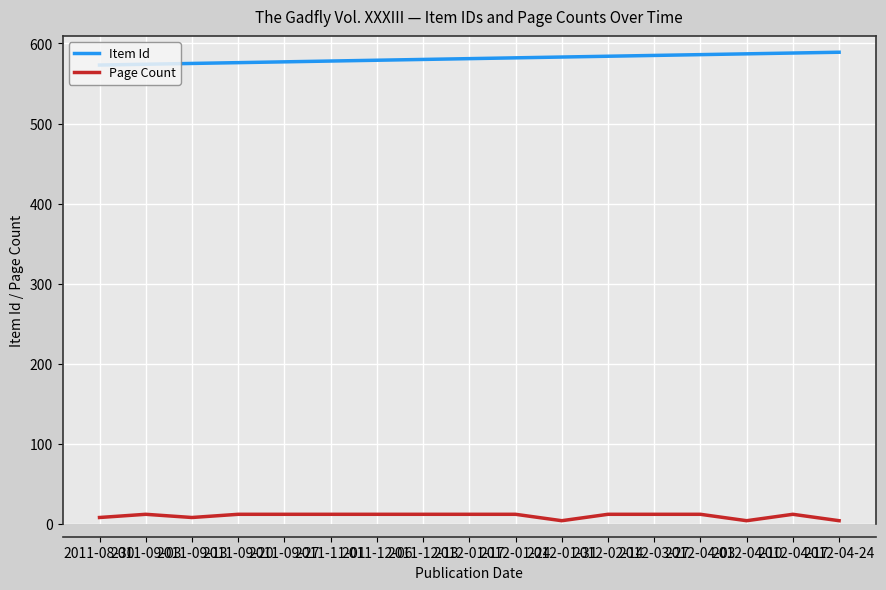

What is the maximum value shown in the chart?

589